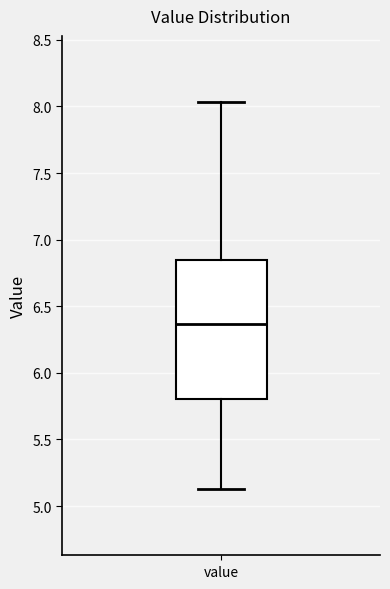

Transcribe this box plot: give where the median line is, the range the box spans, and where the two whiskers end, as read against the y-axis. The values are not printed on the chart, so give them approximately, as read against the axis.

median 6.35, box 5.80 to 6.85, whiskers 5.15 to 8.05